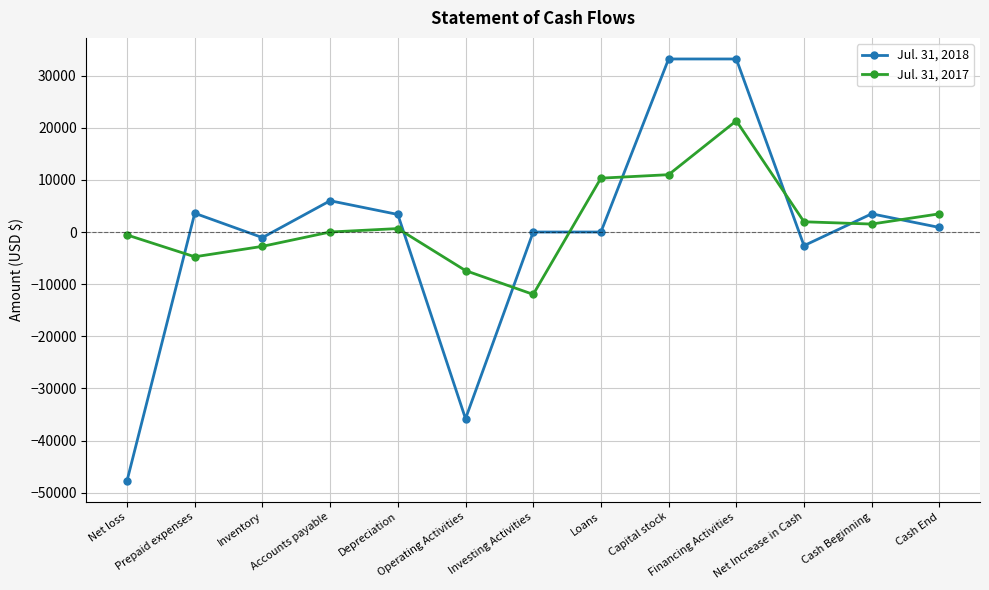

At which category is the sum across all series the highest?

Financing Activities